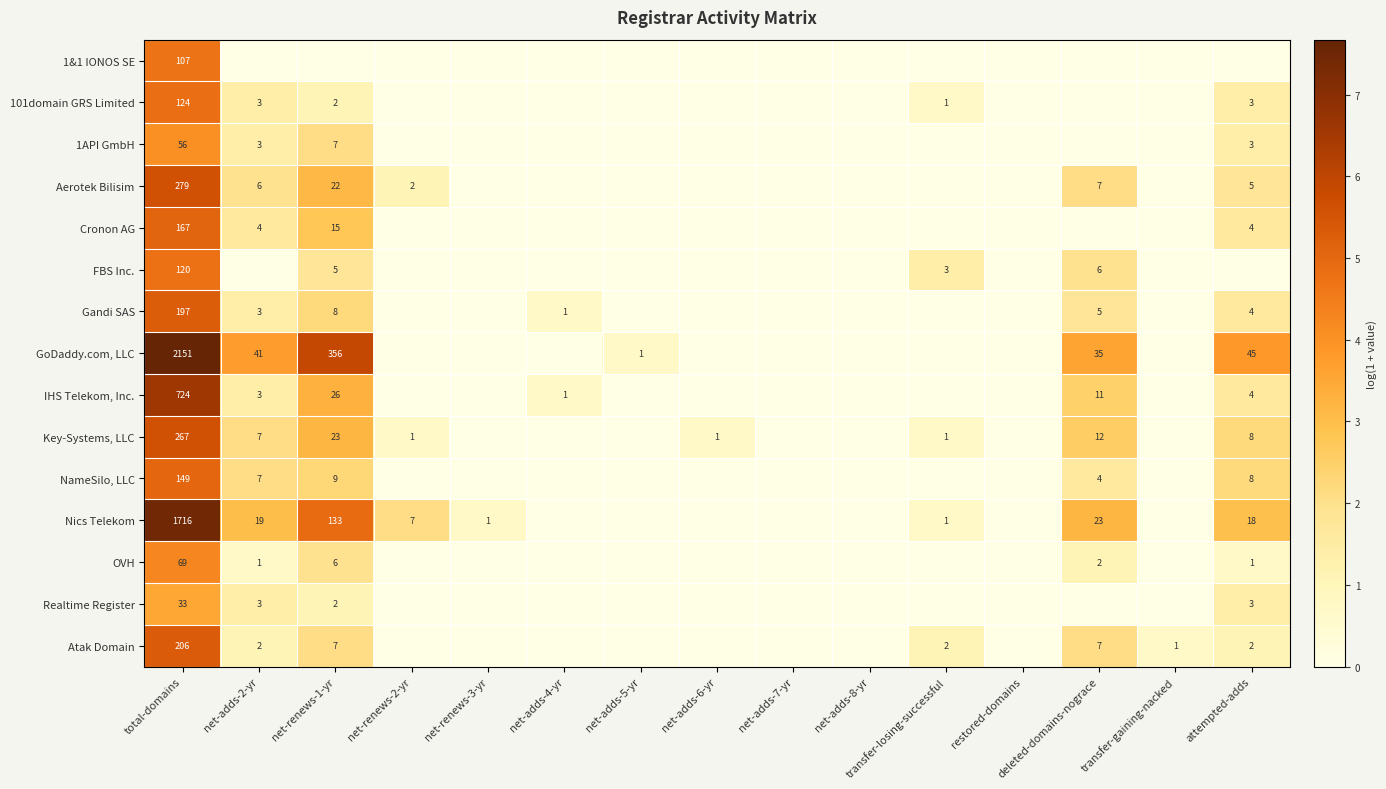

At total-domains, list the series in order from largest to smallest.

GoDaddy.com, LLC, Nics Telekom, IHS Telekom, Inc., Aerotek Bilisim, Key-Systems, LLC, Atak Domain, Gandi SAS, Cronon AG, NameSilo, LLC, 101domain GRS Limited, FBS Inc., 1&1 IONOS SE, OVH, 1API GmbH, Realtime Register